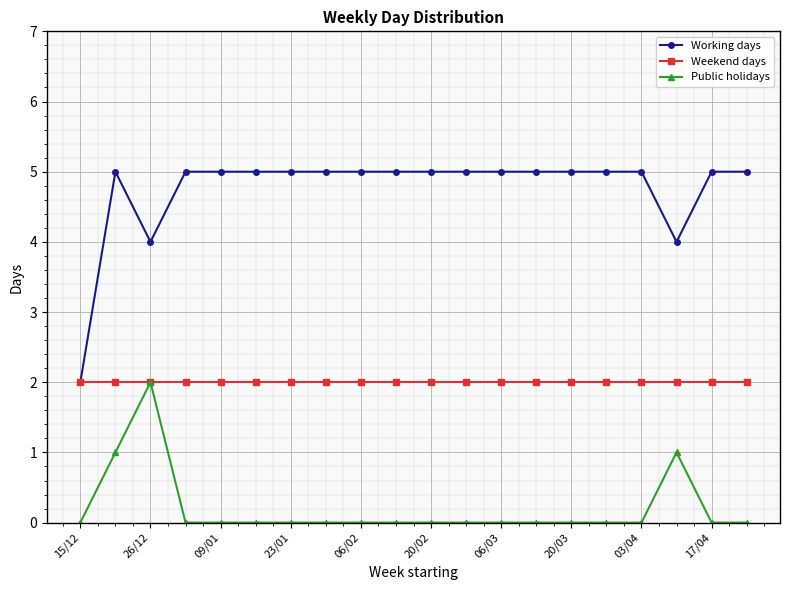

Which series has the largest total across all categories?

Working days